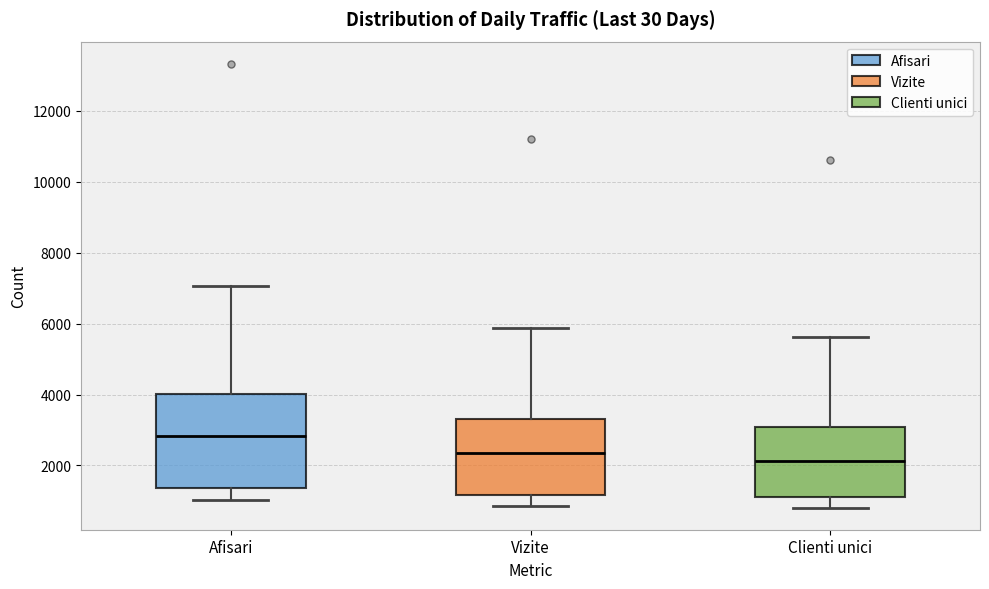

Where is the upper edge of the box for Afisari on the y-axis? The values are not printed on the chart, so give them approximately, as read against the axis.

4000